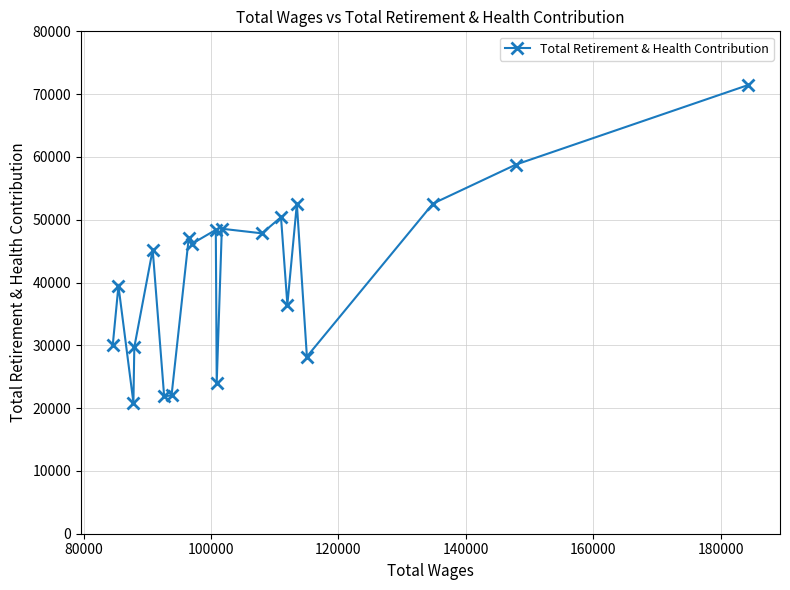

What is the maximum value shown in the chart?

71452